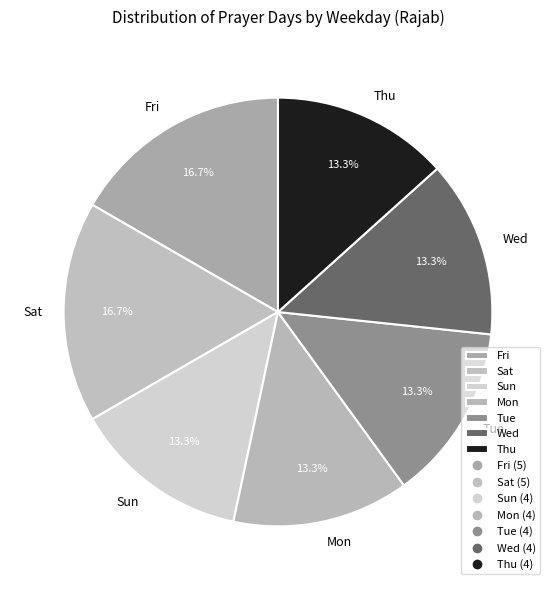

Is Sun the majority of the pie?

No